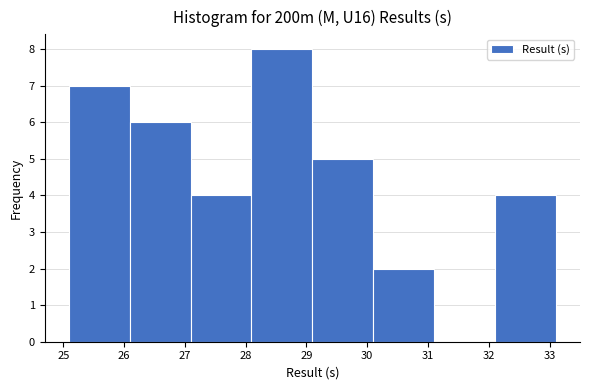

Reading left to right, transcribe this chart: for each bar, give the range it covers on the x-axis and its height. Neither the bar edges nor the heights are printed on the chart, so give them approximately, as read against the axes.

25.1 to 26.1: 7
26.1 to 27.1: 6
27.1 to 28.1: 4
28.1 to 29.1: 8
29.1 to 30.1: 5
30.1 to 31.1: 2
31.1 to 32.1: 0
32.1 to 33.1: 4